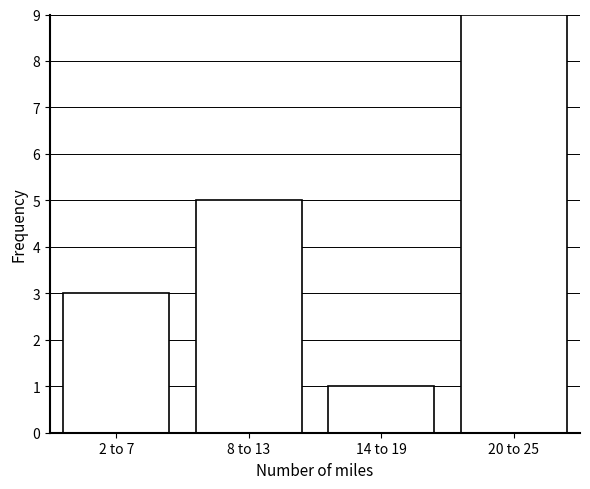

Reading left to right, transcribe all the data shown in this chart.

3	5	1	9